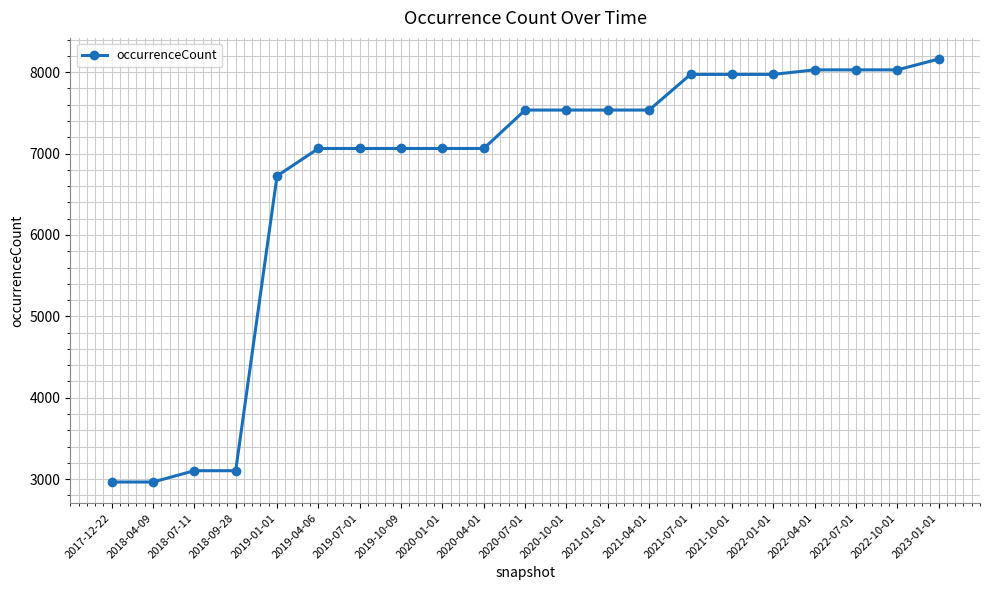

What is the difference between the values at 2019-10-09 and 2021-04-01?

472